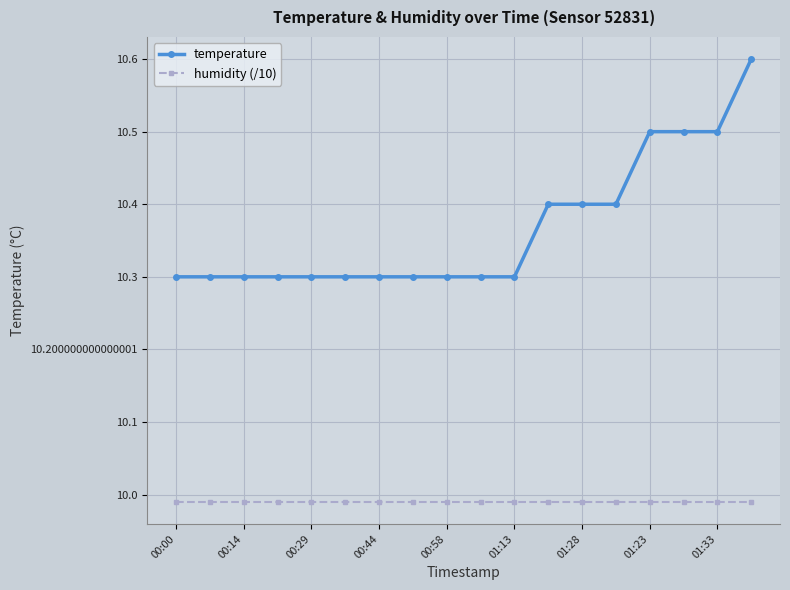

What is the sum of all humidity (/10) values?

179.8